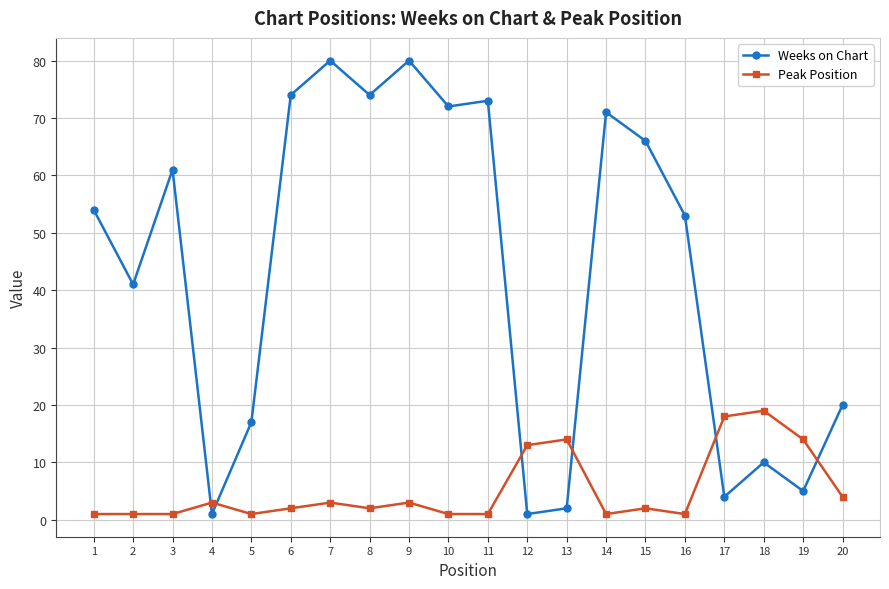

List the series in order of their overall mean, highest first.

Weeks on Chart, Peak Position